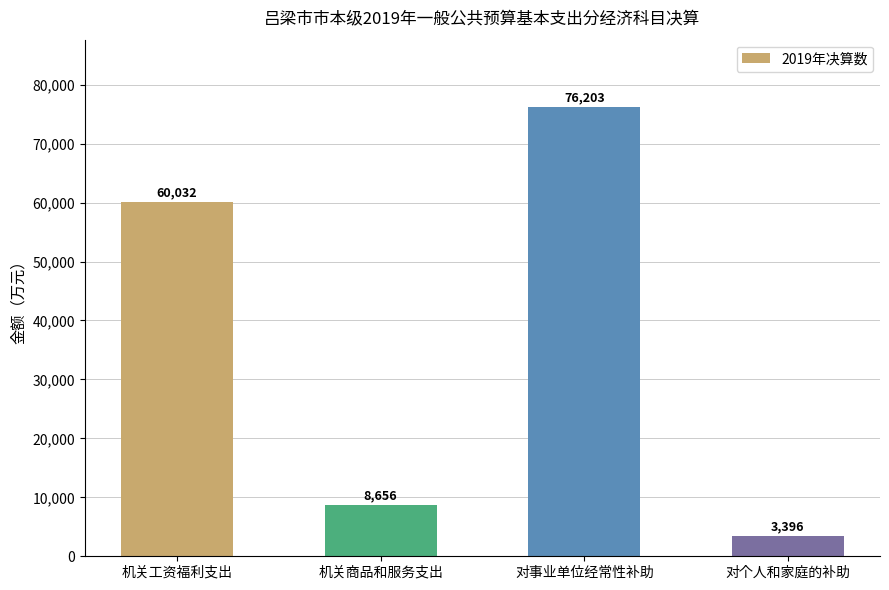

How many series are shown in this chart?

1